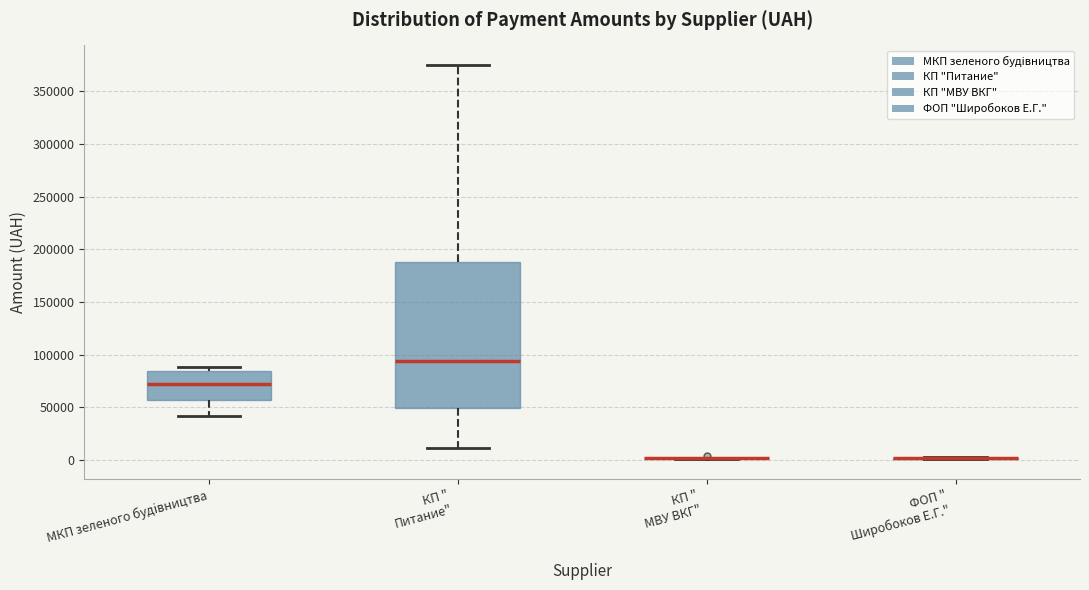

Reading left to right, transcribe this box plot: for each box, give where its median line is, the range the box spans, and where its two whiskers end, as read against the y-axis. The values are not printed on the chart, so give them approximately, as read against the axis.

МКП зеленого будiвництва: median 70000, box 55000 to 85000, whiskers 40000 to 90000
КП " Питание": median 95000, box 50000 to 190000, whiskers 10000 to 375000
КП " МВУ ВКГ": box collapsed to a line at 0, whiskers 0 to 0
ФОП " Широбоков Е.Г.": box collapsed to a line at 0, whiskers 0 to 5000